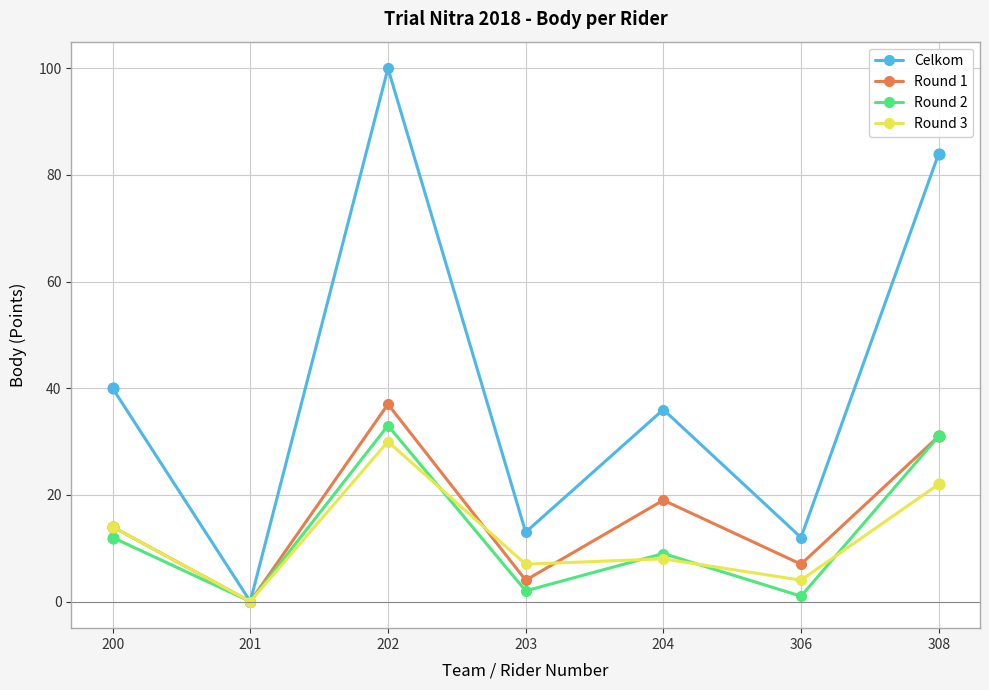

Which series has the widest spread of values?

Celkom